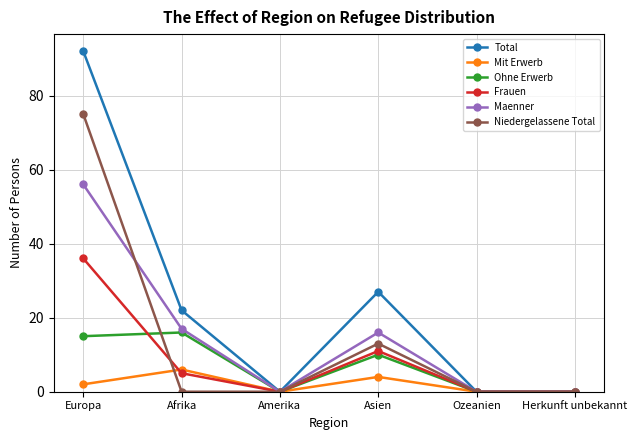

What is the total value across all series at Asien?

81